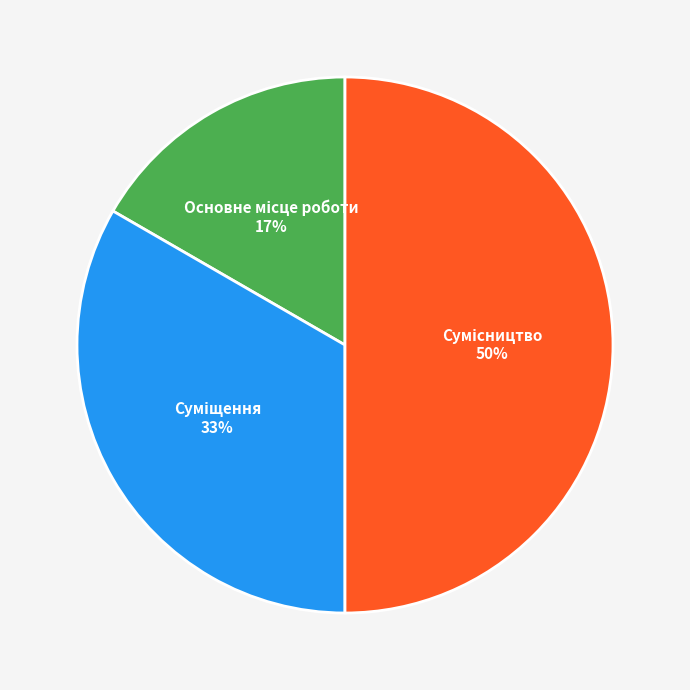

To the nearest percent, what is the difference between the largest and smallest slice percentages?

33%